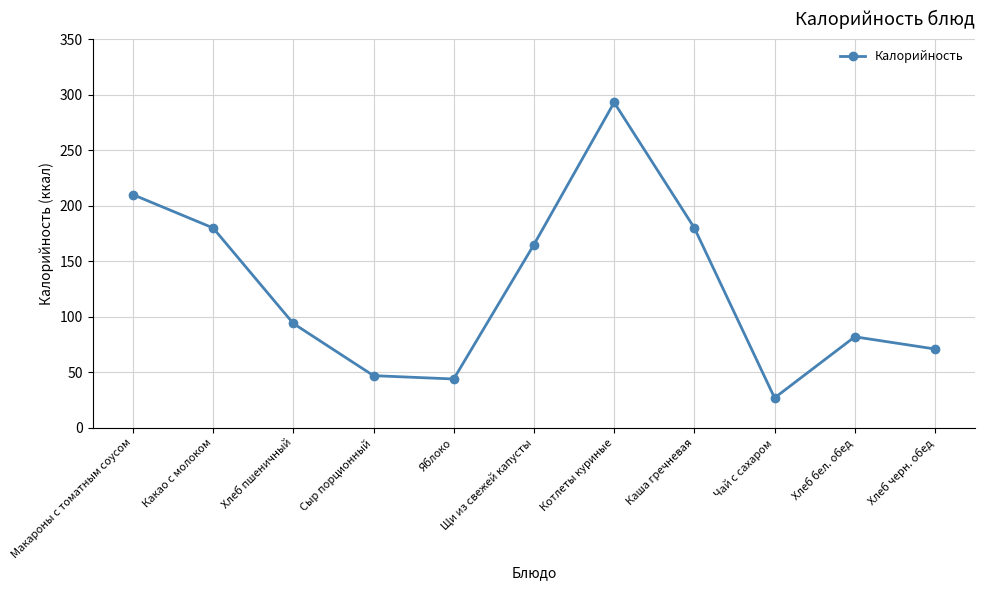

True or false: there are more than 0 points higher than both neighbors.

True